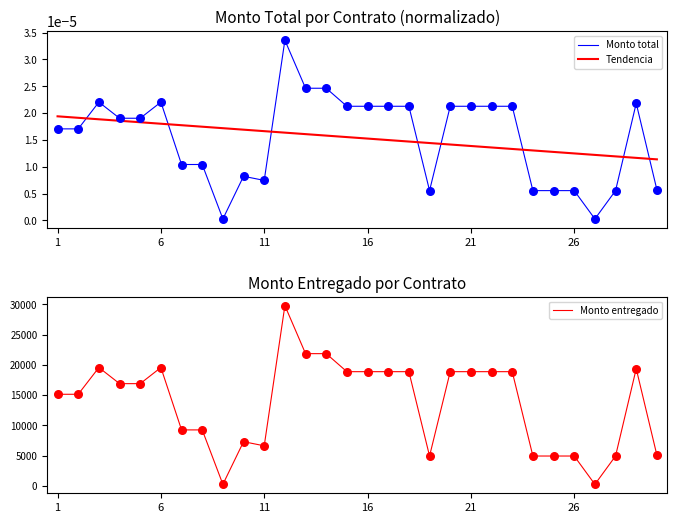

Which series reaches the maximum Y coordinate?

Monto entregado